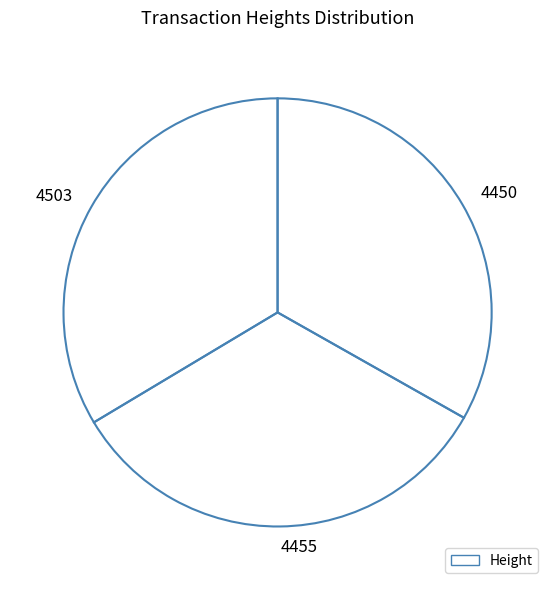

What is the ratio of the value at 4503 to the value at 4455?

1.0